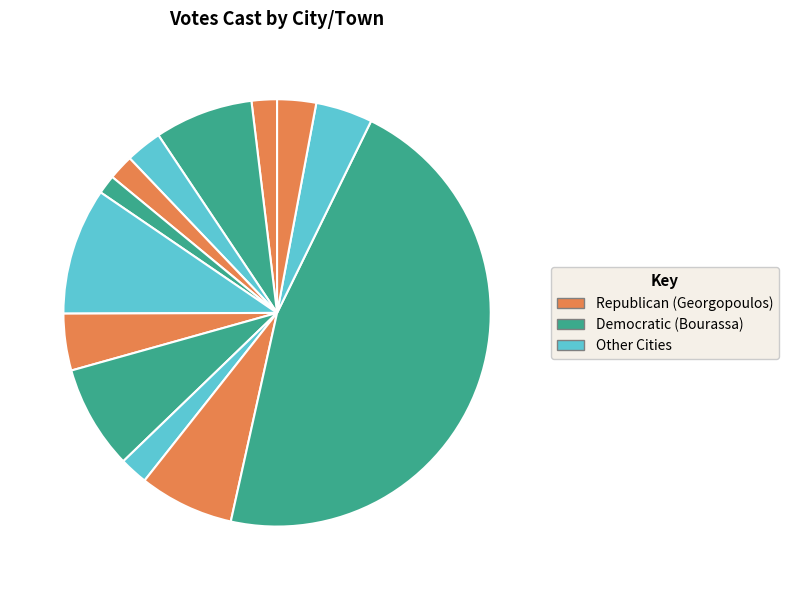

Count the number of slices in the pie.

13